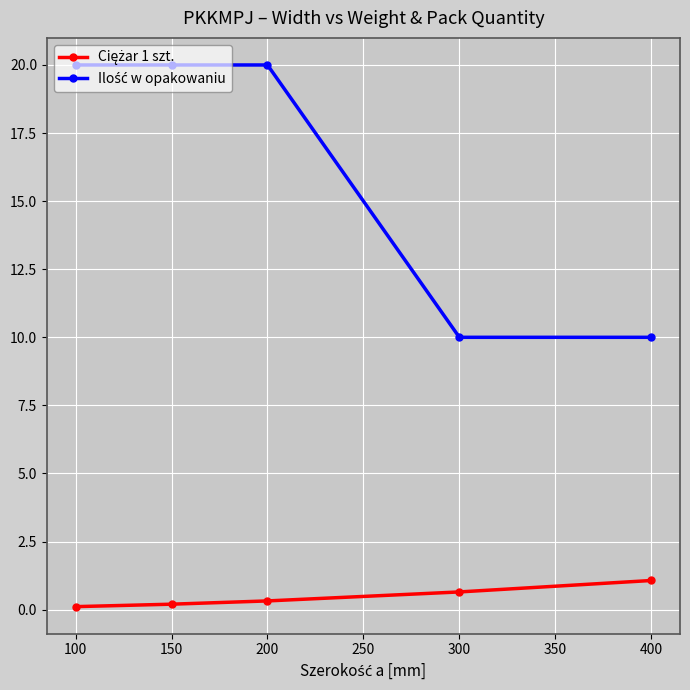

At how many categories does at least one series exceed 16?

3